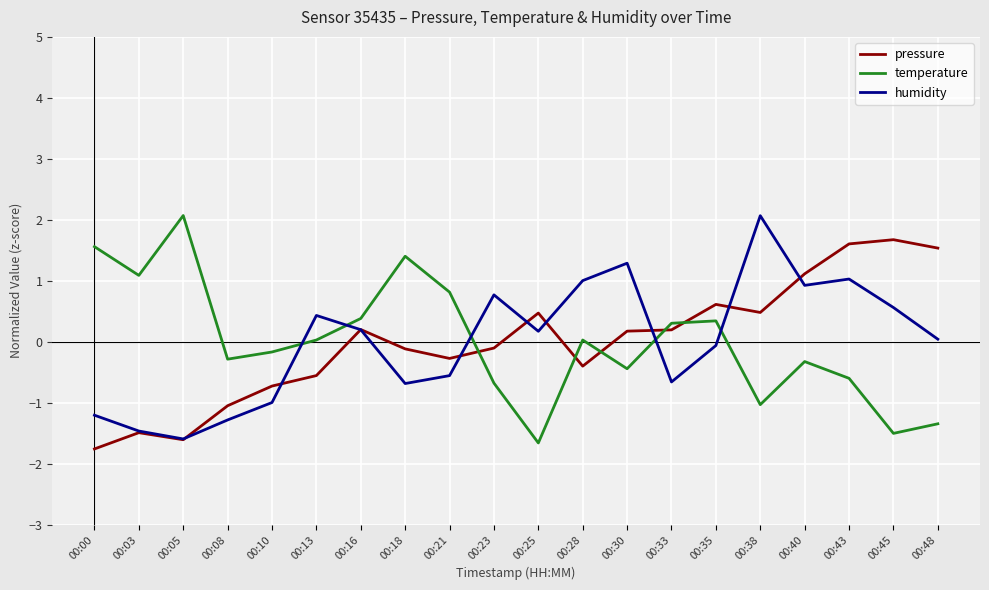

True or false: humidity and pressure intersect in this chart.

True